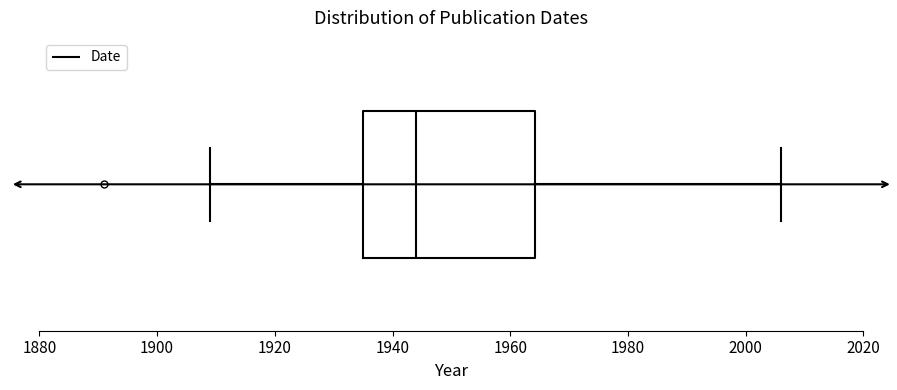

Where does the right whisker of the box end on the x-axis? The values are not printed on the chart, so give them approximately, as read against the axis.

2006